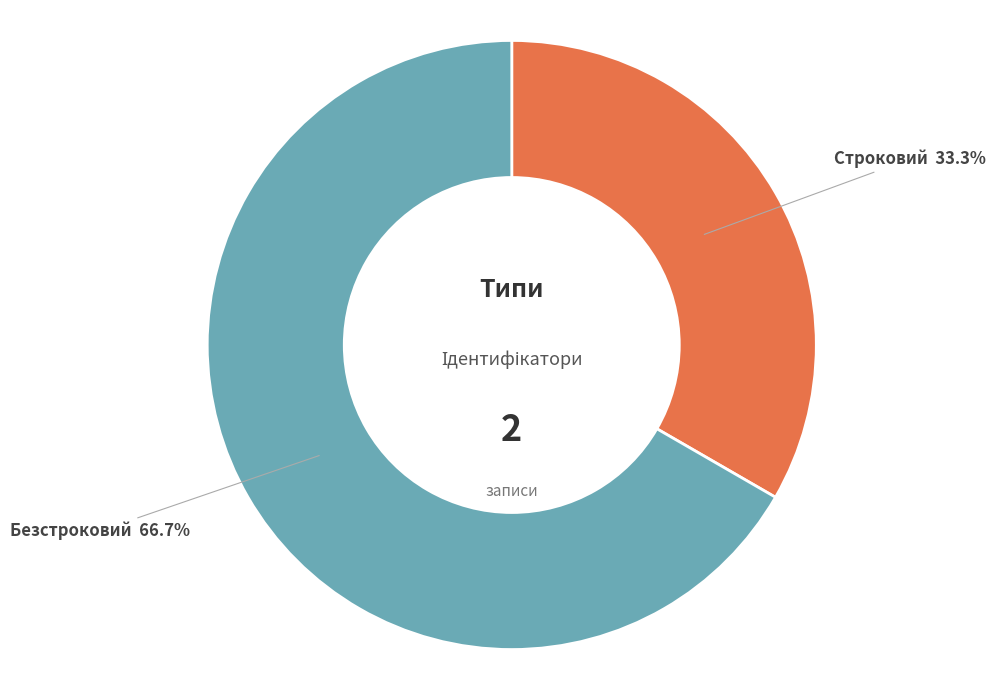

Count the number of slices in the pie.

2